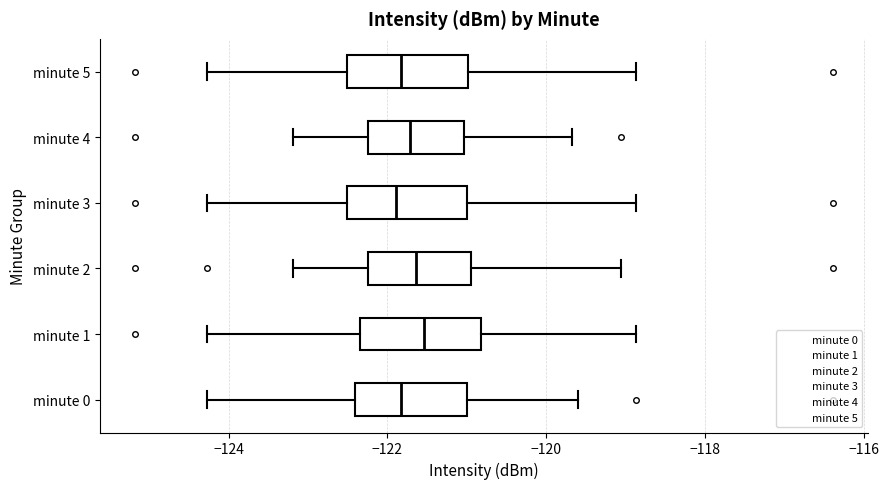

Reading bottom to top, transcribe this box plot: for each box, give where its median line is, the range the box spans, and where its two whiskers end, as read against the x-axis. The values are not printed on the chart, so give them approximately, as read against the axis.

minute 0: median -121.8, box -122.4 to -121.0, whiskers -124.2 to -119.6
minute 1: median -121.6, box -122.4 to -120.8, whiskers -124.2 to -118.8
minute 2: median -121.6, box -122.2 to -121.0, whiskers -123.2 to -119.0
minute 3: median -121.8, box -122.6 to -121.0, whiskers -124.2 to -118.8
minute 4: median -121.8, box -122.2 to -121.0, whiskers -123.2 to -119.6
minute 5: median -121.8, box -122.6 to -121.0, whiskers -124.2 to -118.8